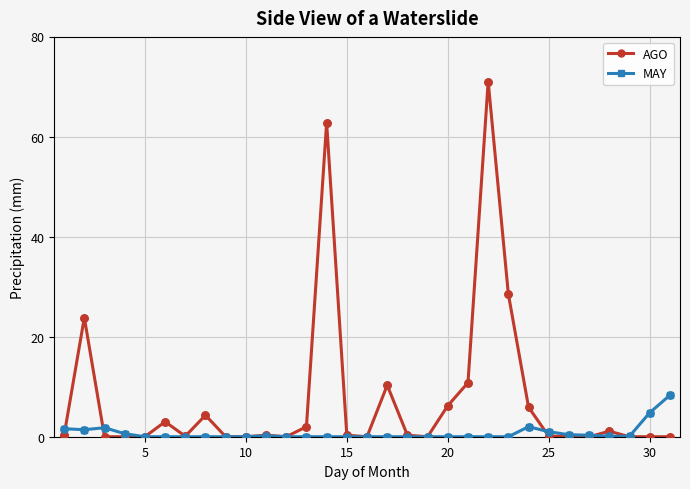

Which series has the widest spread of values?

AGO